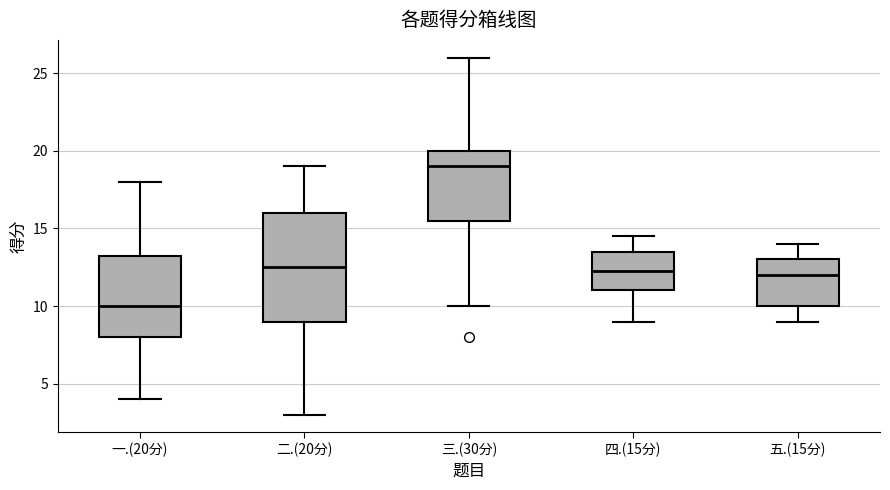

Where is the upper edge of the box for 二.(20分) on the y-axis? The values are not printed on the chart, so give them approximately, as read against the axis.

16.0